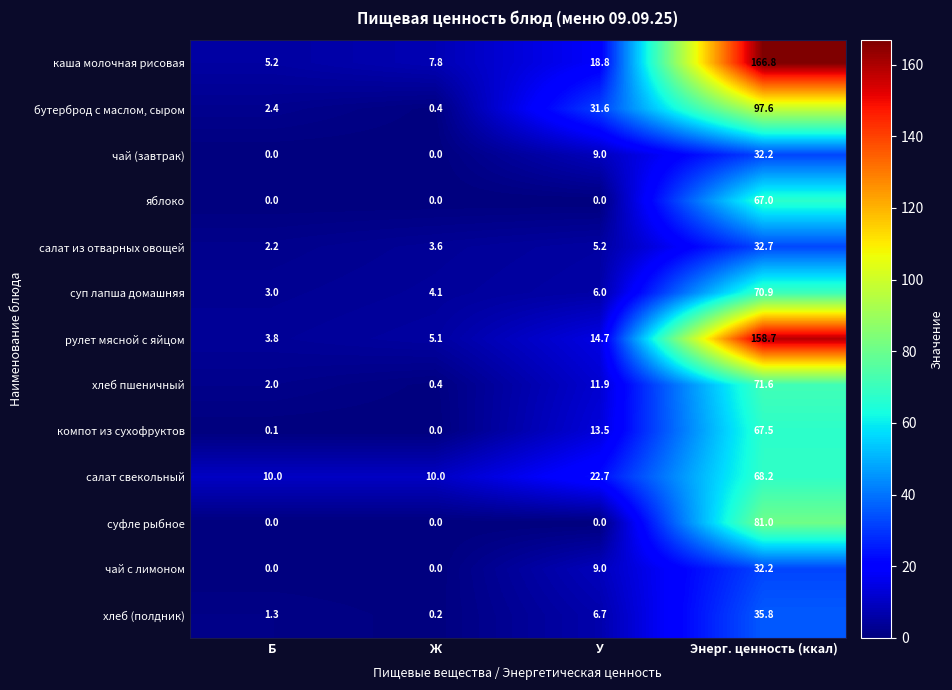

What is the maximum value shown in the chart?

166.8